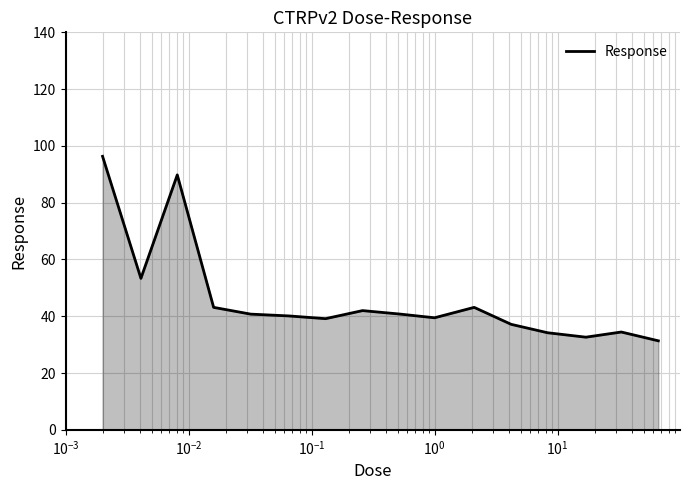

What is the greatest value displayed?

96.3